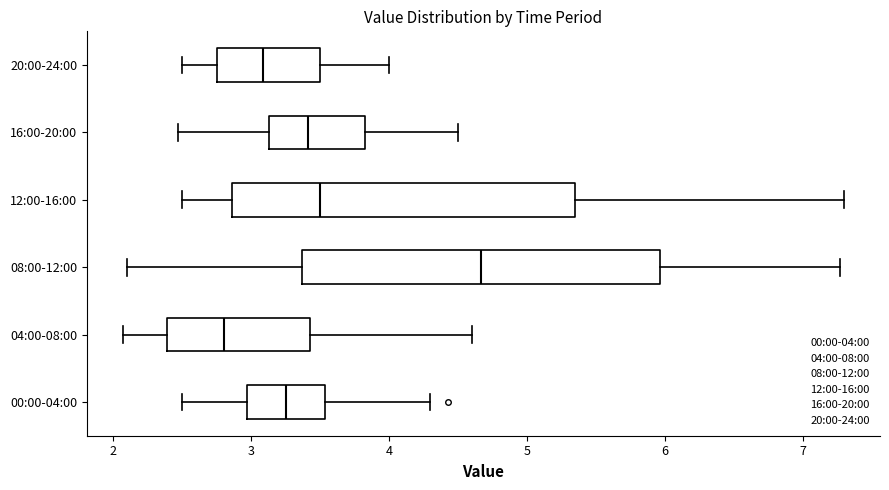

Which box's median line is the furthest to the left?

04:00-08:00